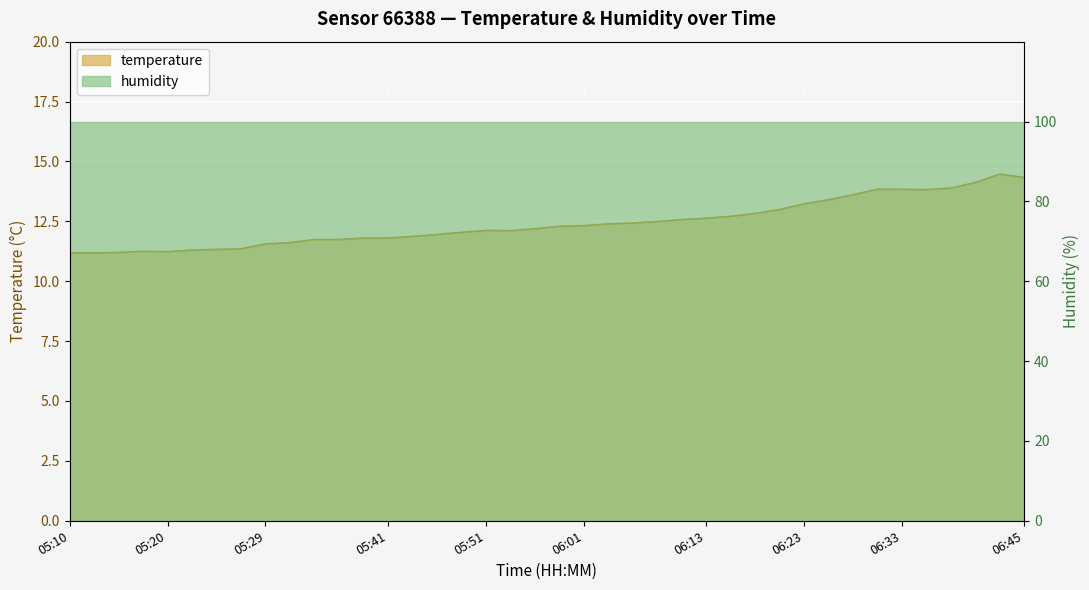

What is the ratio of the value at 05:39 to the value at 05:15?

1.1